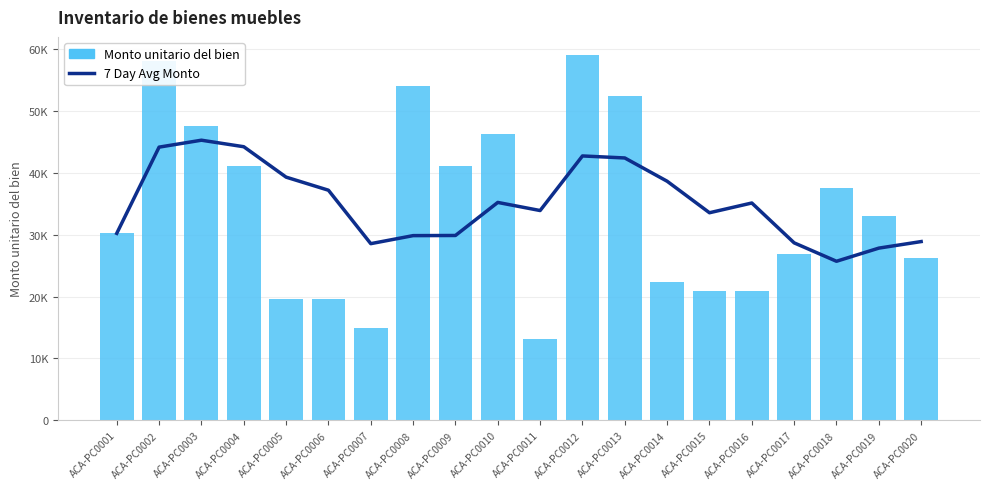

What is the total value across all series at ACA-PC0001?

60448.1